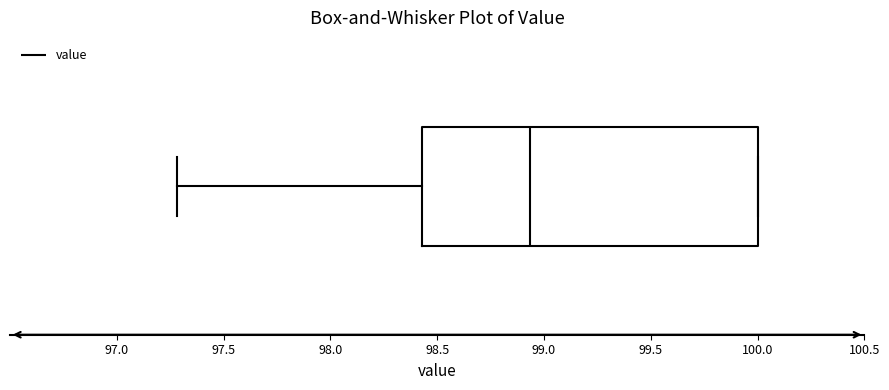

Transcribe this box plot: give where the median line is, the range the box spans, and where the two whiskers end, as read against the x-axis. The values are not printed on the chart, so give them approximately, as read against the axis.

median 98.95, box 98.45 to 100.00, whiskers 97.30 to 100.00